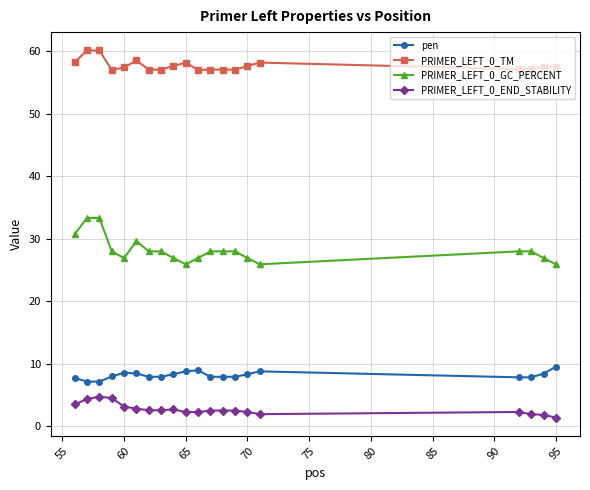

True or false: PRIMER_LEFT_0_TM and PRIMER_LEFT_0_END_STABILITY cross at least once.

False